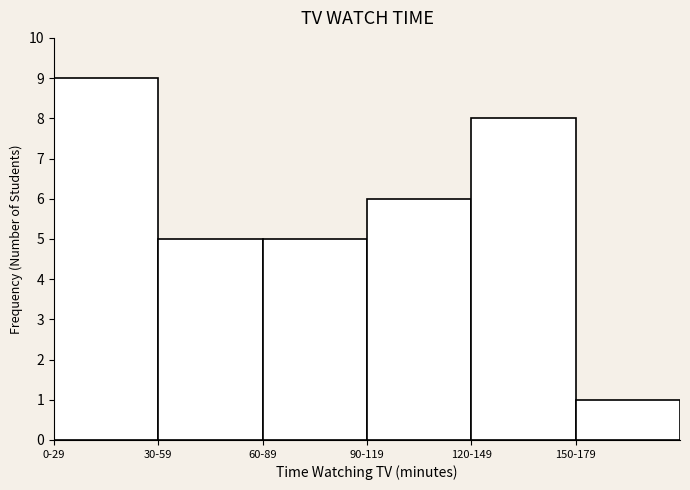

Reading left to right, what are all the values shown in this chart?

9	5	5	6	8	1